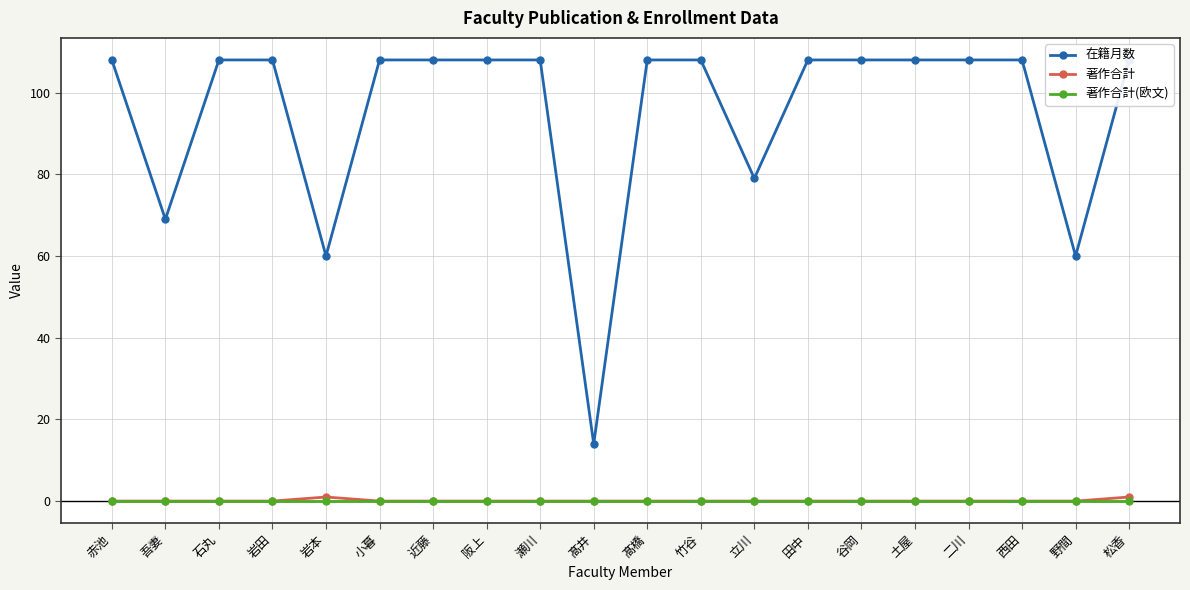

What is the label of the 19th point from the right?

吾妻